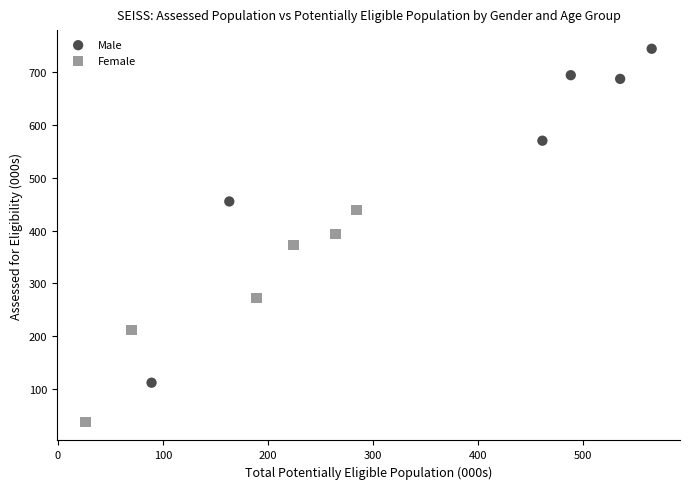

Which series has the widest spread of Y values?

Male